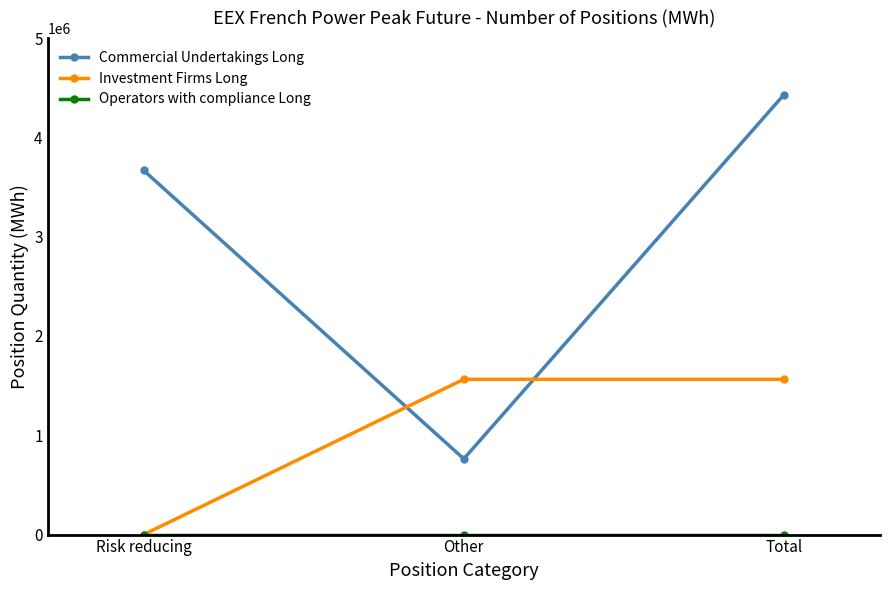

What is the difference between the highest and lowest values at Total?

4430388